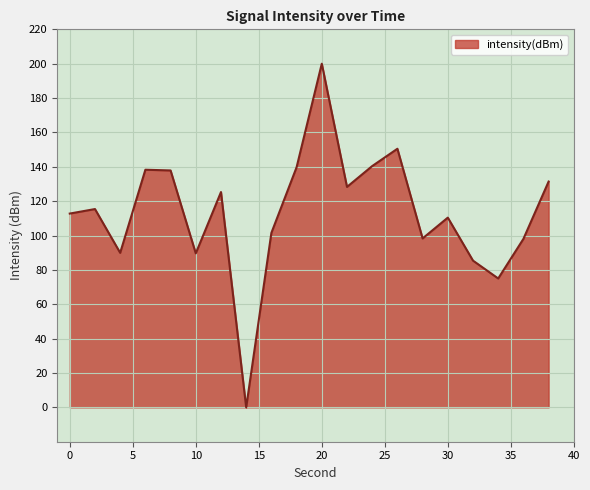

How many categories are shown in the chart?

20